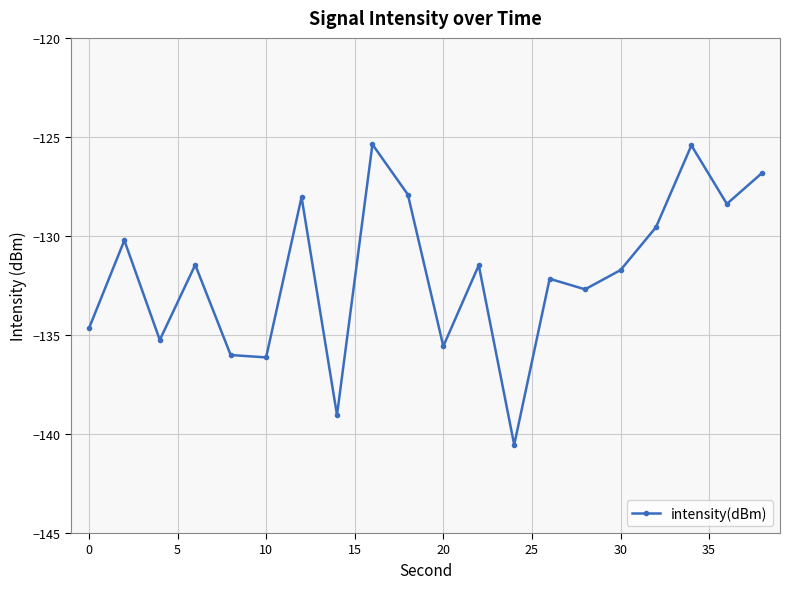

What is the greatest value displayed?

-125.4